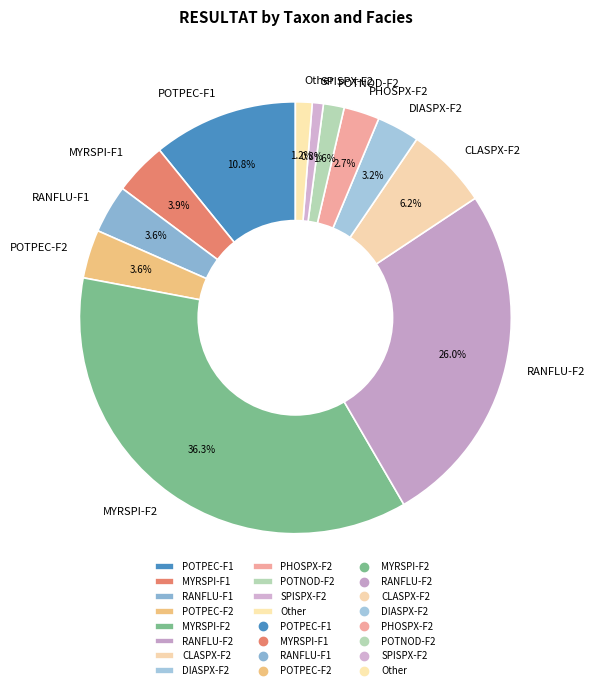

Combined, do CLASPX-F2 and MYRSPI-F2 account for over 50%?

No